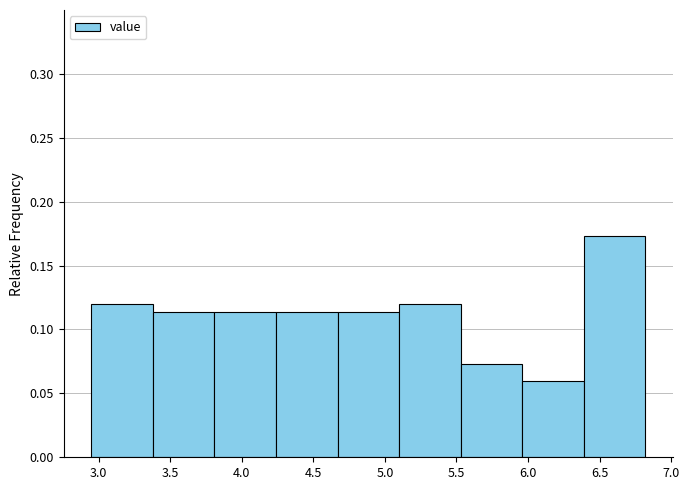

Reading left to right, list every bar in this chart as the range it spans on the x-axis followed by its height. Neither the bar edges nor the heights are printed on the chart, so give them approximately, as read against the axes.

2.95 to 3.38: 0.120
3.38 to 3.81: 0.115
3.81 to 4.24: 0.115
4.24 to 4.67: 0.115
4.67 to 5.10: 0.115
5.10 to 5.53: 0.120
5.53 to 5.96: 0.075
5.96 to 6.39: 0.060
6.39 to 6.82: 0.175